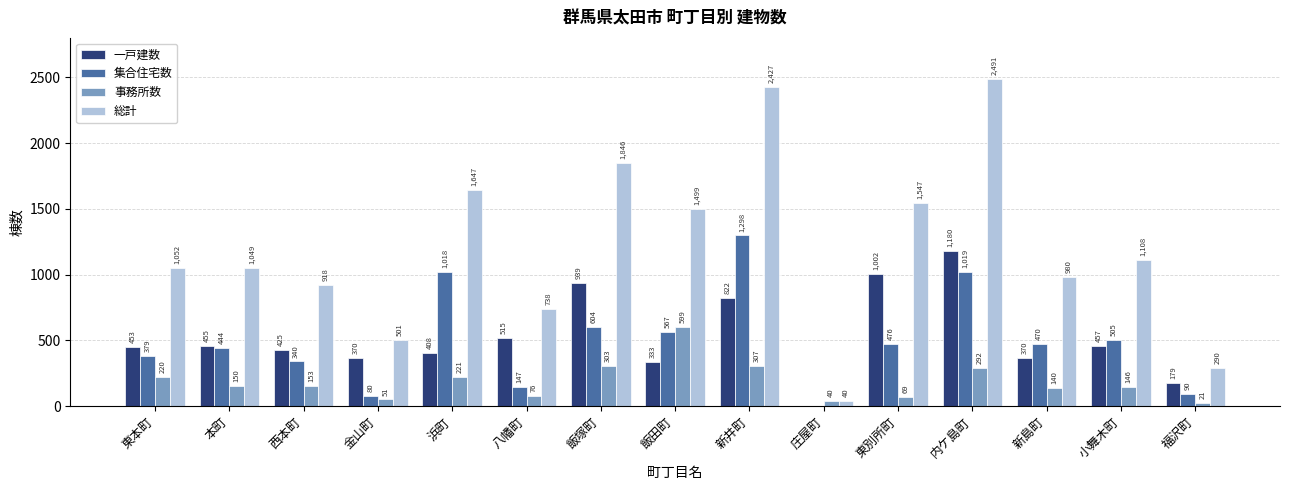

Which category has the highest value in the 集合住宅数 series?

新井町